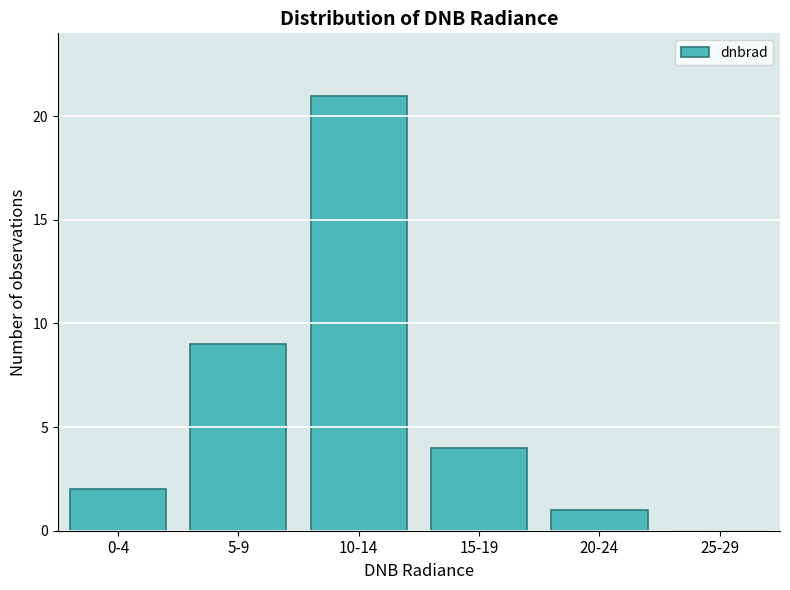

Reading right to left, list all the values displayed in this chart.

25-29=0	20-24=1	15-19=4	10-14=21	5-9=9	0-4=2